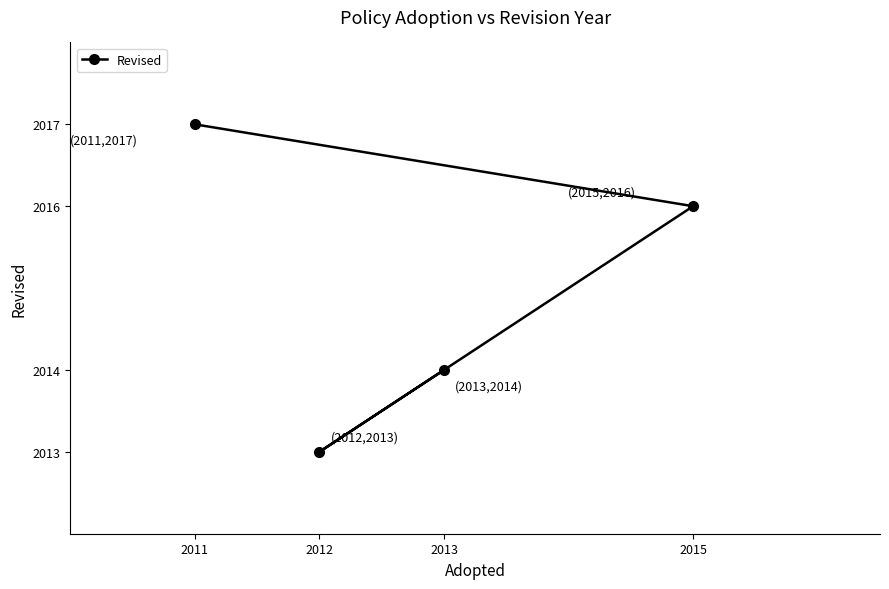

What is the approximate value at 2015?

2016